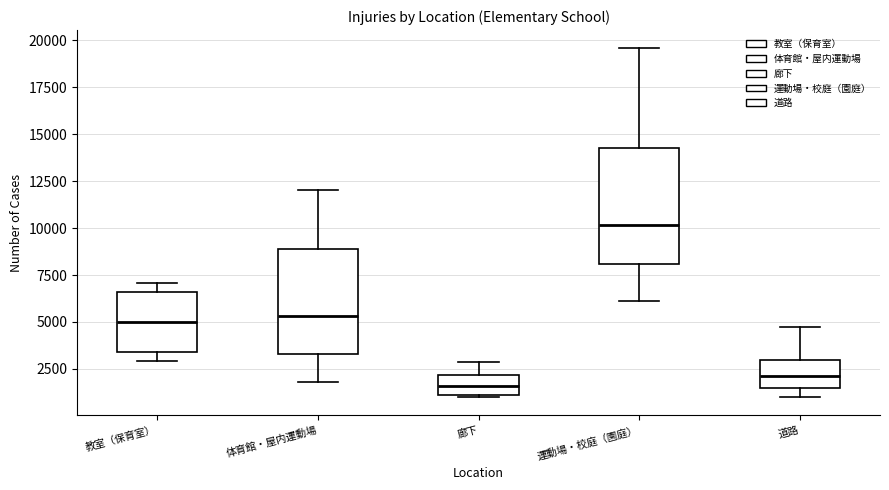

Which box's median line is the highest?

運動場・校庭（園庭）